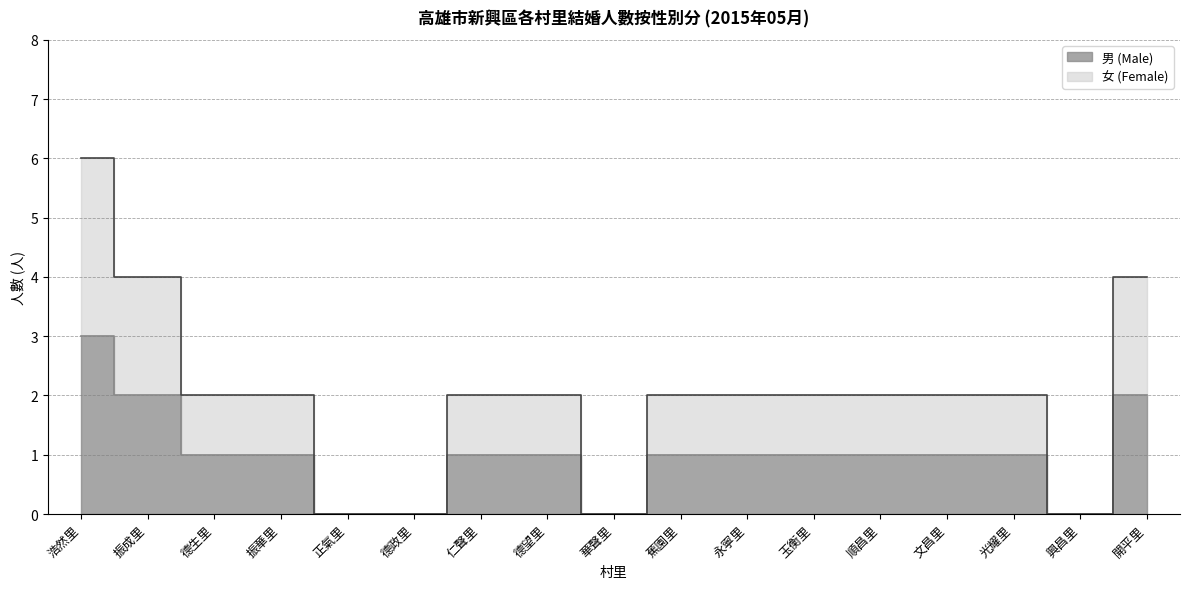

What is the label of the 3rd point from the right?

光耀里